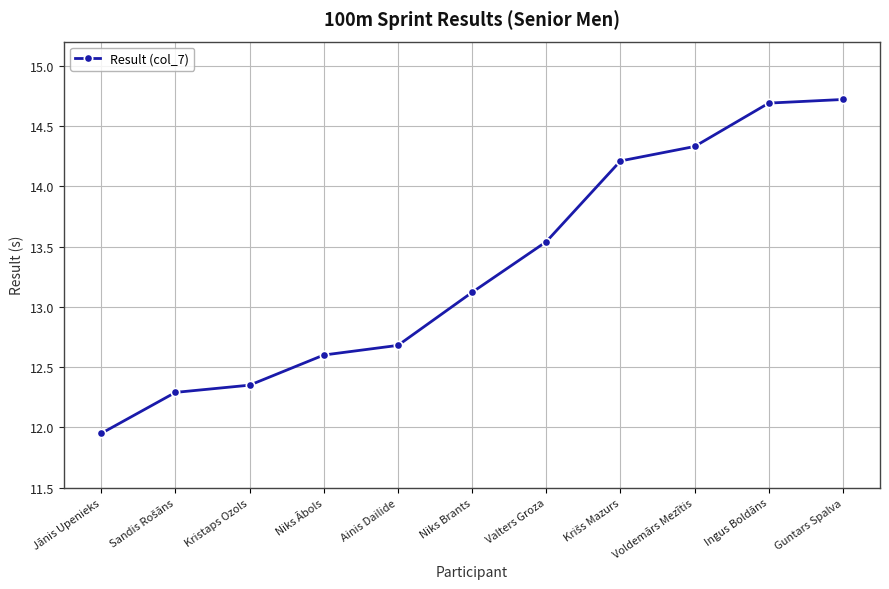

At which label is the value closest to 13?

Niks Brants